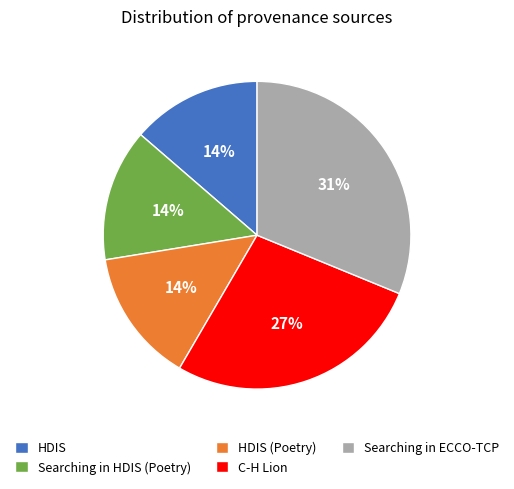

The Searching in ECCO-TCP slice represents 31% of the pie. True or false?

True